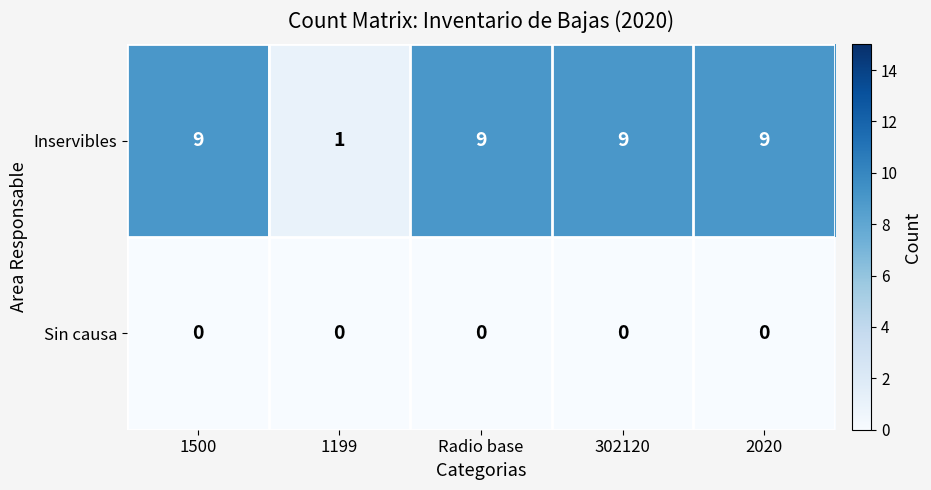

Which series has the widest spread of values?

Inservibles